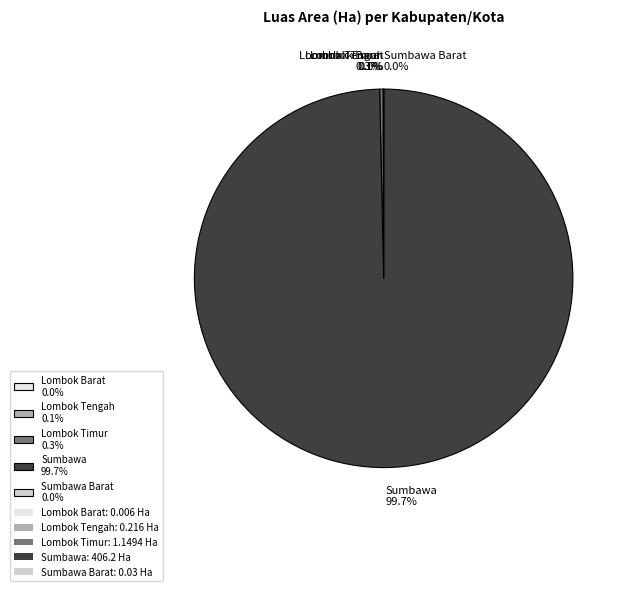

Do Sumbawa 99.7% and Lombok Timur 0.3% together represent more than half of the pie?

Yes